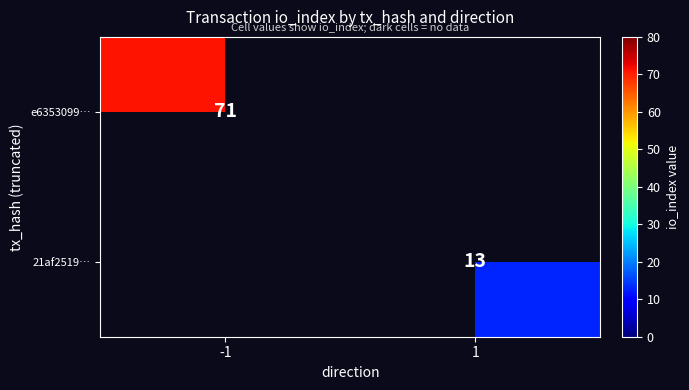

Is the value of 21af2519… at 1 greater than the value of e6353099… at -1?

No